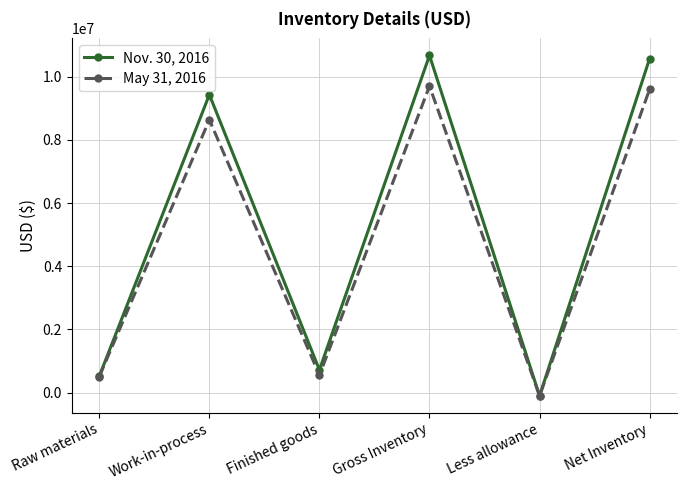

What is the difference between the highest and lowest values at Raw materials?

10785